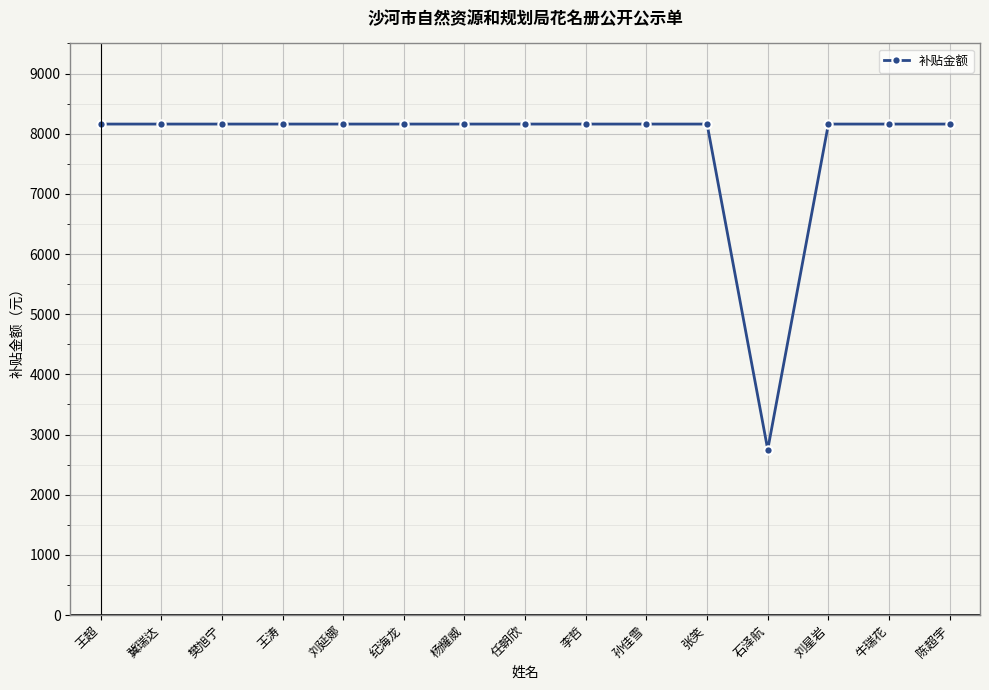

Is it true that the value at 陈超宇 is 8160.0?

True